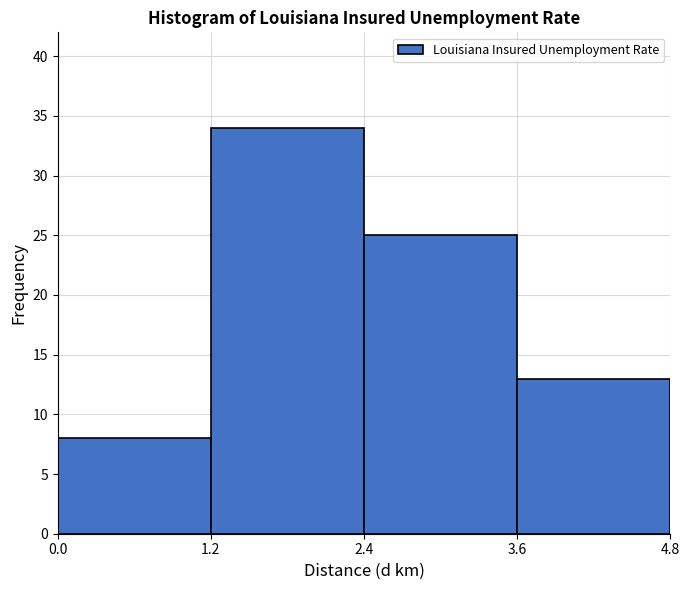

Over which range of the x-axis is the bar tallest?

1.2 to 2.4